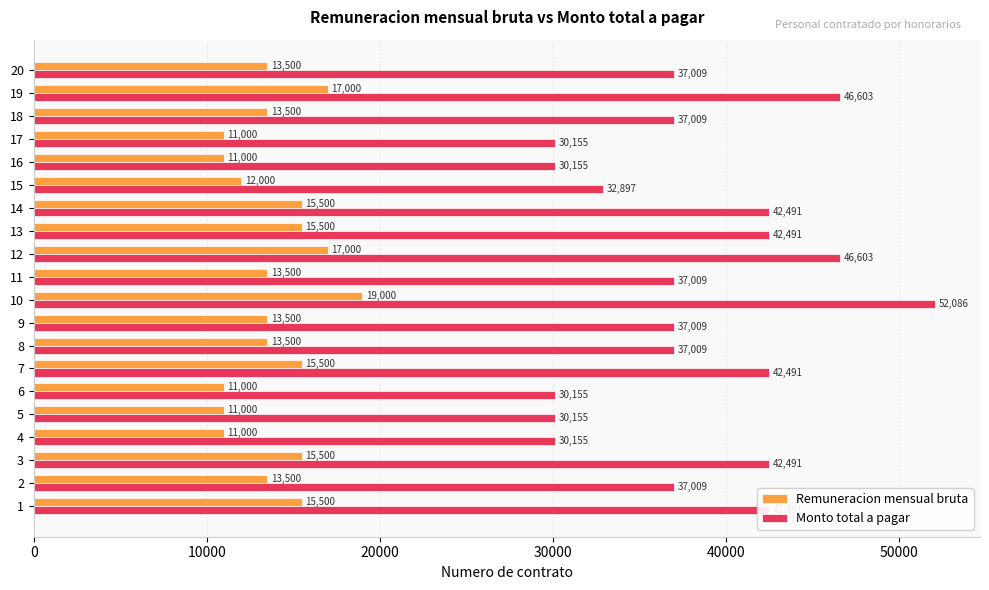

Which series has the largest total across all categories?

Monto total a pagar